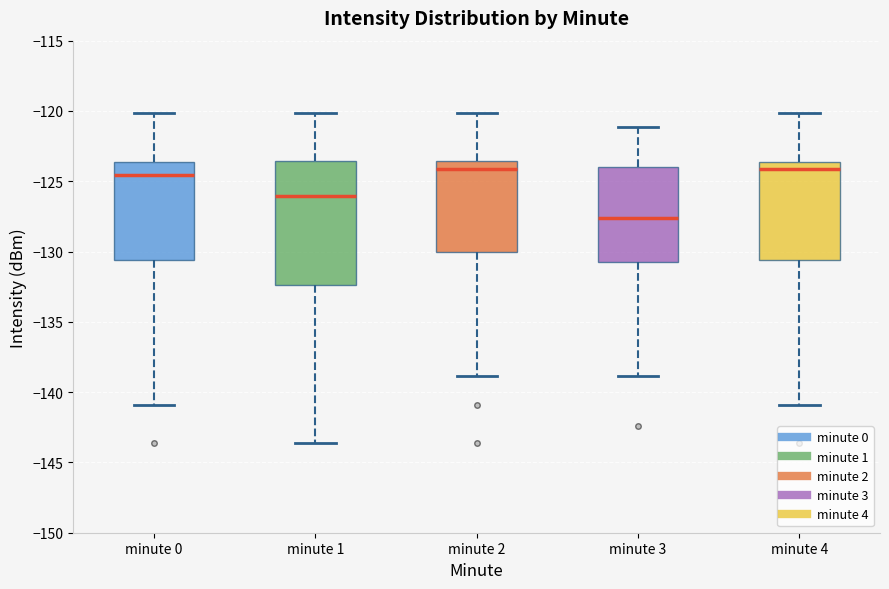

Comparing the boxes themselves (not the whiskers), which one is the tallest?

minute 1